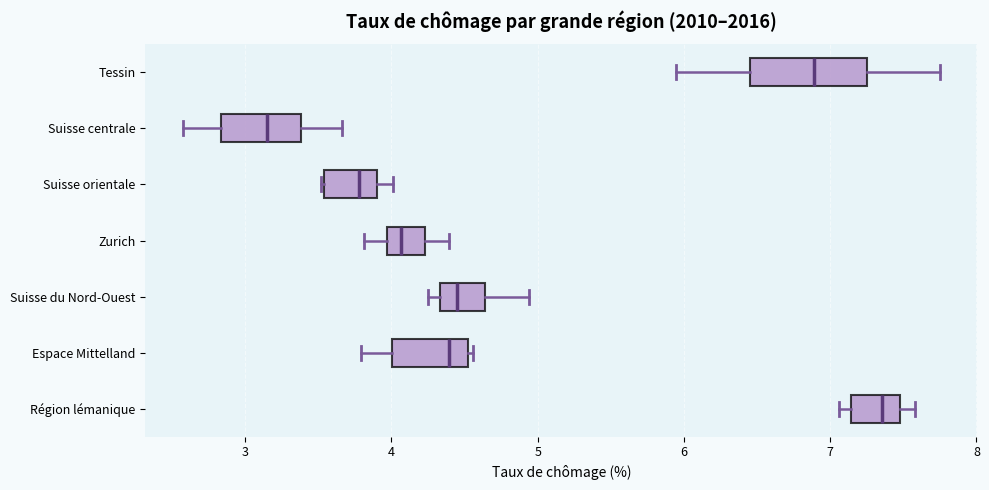

Reading bottom to top, transcribe this box plot: for each box, give where its median line is, the range the box spans, and where its two whiskers end, as read against the x-axis. The values are not printed on the chart, so give them approximately, as read against the axis.

Région lémanique: median 7.4, box 7.1 to 7.5, whiskers 7.1 (just left of the box's left edge) to 7.6
Espace Mittelland: median 4.4, box 4.0 to 4.5, whiskers 3.8 to 4.6
Suisse du Nord-Ouest: median 4.5, box 4.3 to 4.6, whiskers 4.3 (just left of the box's left edge) to 4.9
Zurich: median 4.1, box 4.0 to 4.2, whiskers 3.8 to 4.4
Suisse orientale: median 3.8, box 3.5 to 3.9, whiskers 3.5 to 4.0
Suisse centrale: median 3.1, box 2.8 to 3.4, whiskers 2.6 to 3.7
Tessin: median 6.9, box 6.5 to 7.3, whiskers 5.9 to 7.7